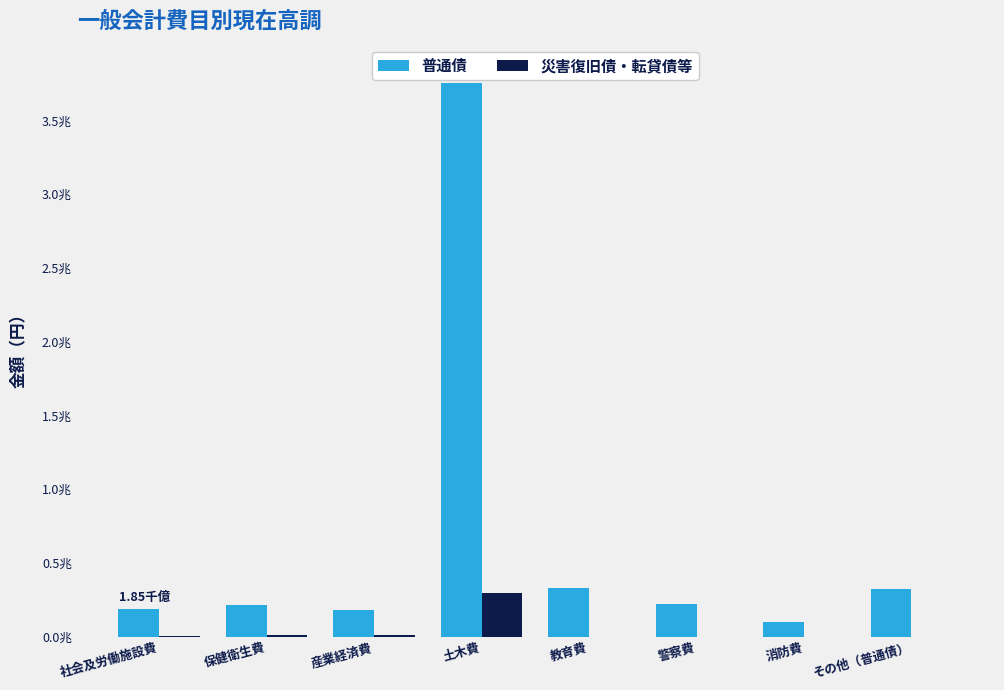

Does the chart contain stacked bars?

No